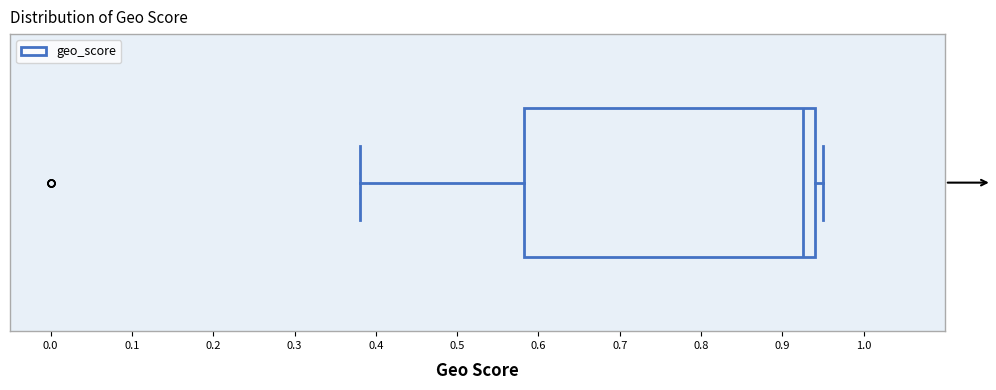

Transcribe this box plot: give where the median line is, the range the box spans, and where the two whiskers end, as read against the x-axis. The values are not printed on the chart, so give them approximately, as read against the axis.

median 0.93, box 0.58 to 0.94, whiskers 0.38 to 0.95